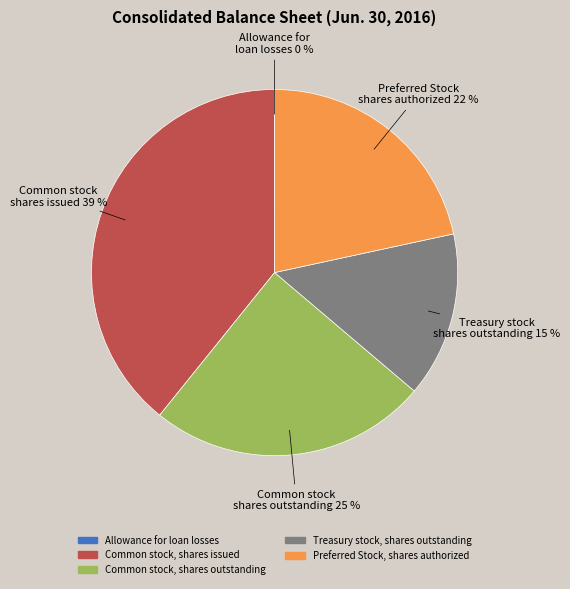

To the nearest percent, what percentage of the pie is Common stock, shares issued?

39%